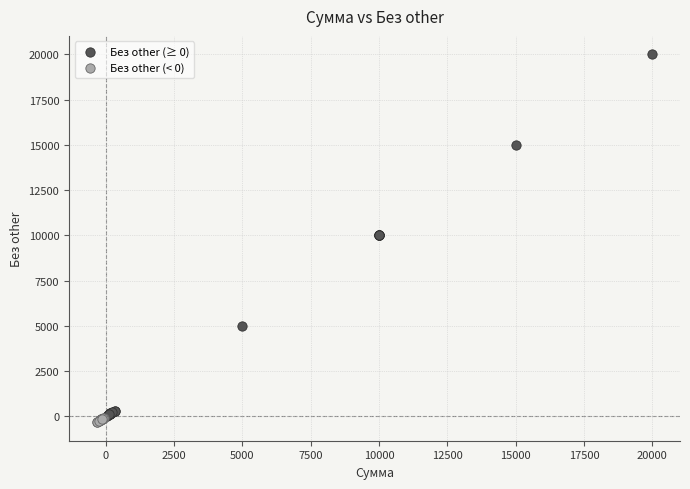

What are all the series names shown in the legend?

Без other (≥ 0), Без other (< 0)